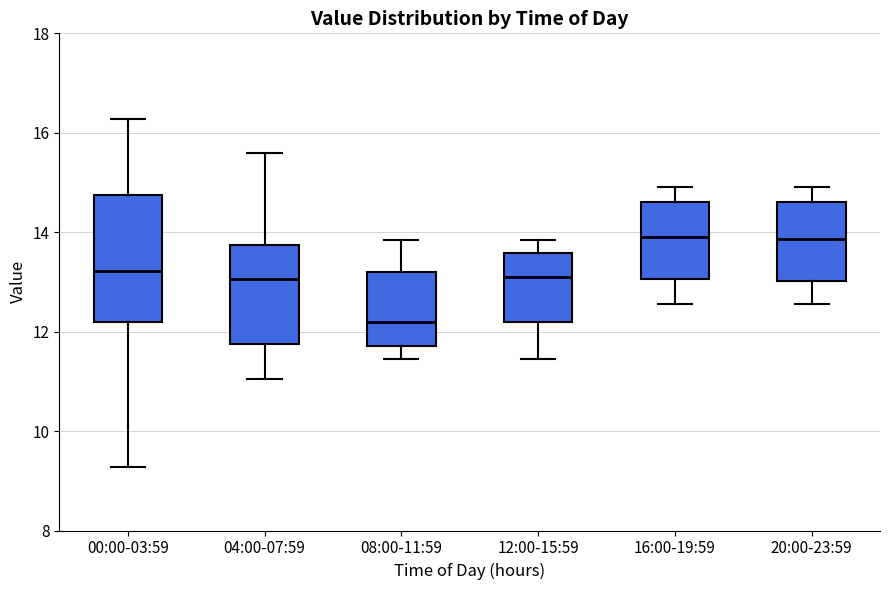

Reading left to right, read every box against the y-axis: the position of its median line, the range the box covers, and the ends of its whiskers. The values are not printed on the chart, so give them approximately, as read against the axis.

00:00-03:59: median 13.2, box 12.2 to 14.8, whiskers 9.2 to 16.2
04:00-07:59: median 13.0, box 11.8 to 13.8, whiskers 11.0 to 15.6
08:00-11:59: median 12.2, box 11.8 to 13.2, whiskers 11.4 to 13.8
12:00-15:59: median 13.2, box 12.2 to 13.6, whiskers 11.4 to 13.8
16:00-19:59: median 14.0, box 13.0 to 14.6, whiskers 12.6 to 15.0
20:00-23:59: median 13.8, box 13.0 to 14.6, whiskers 12.6 to 15.0